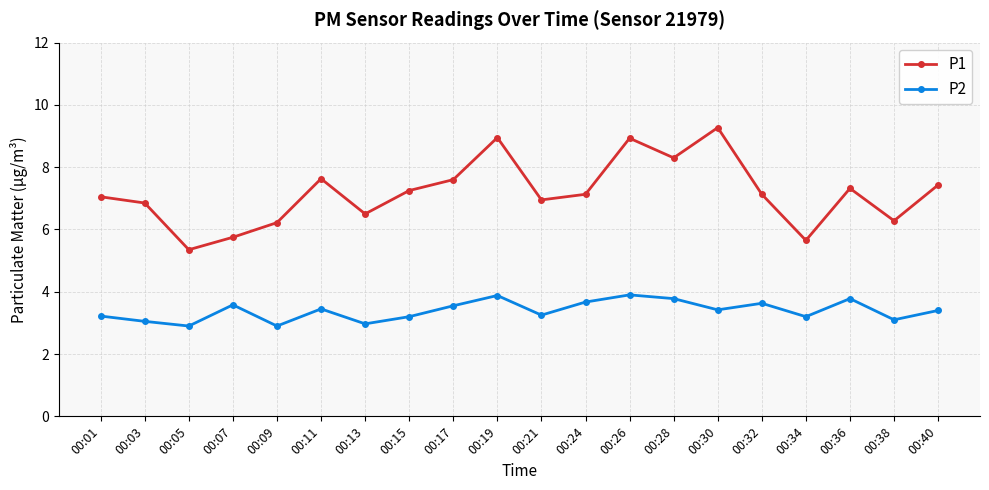

What is the value of the P2 point at the 1st from the left?

3.2